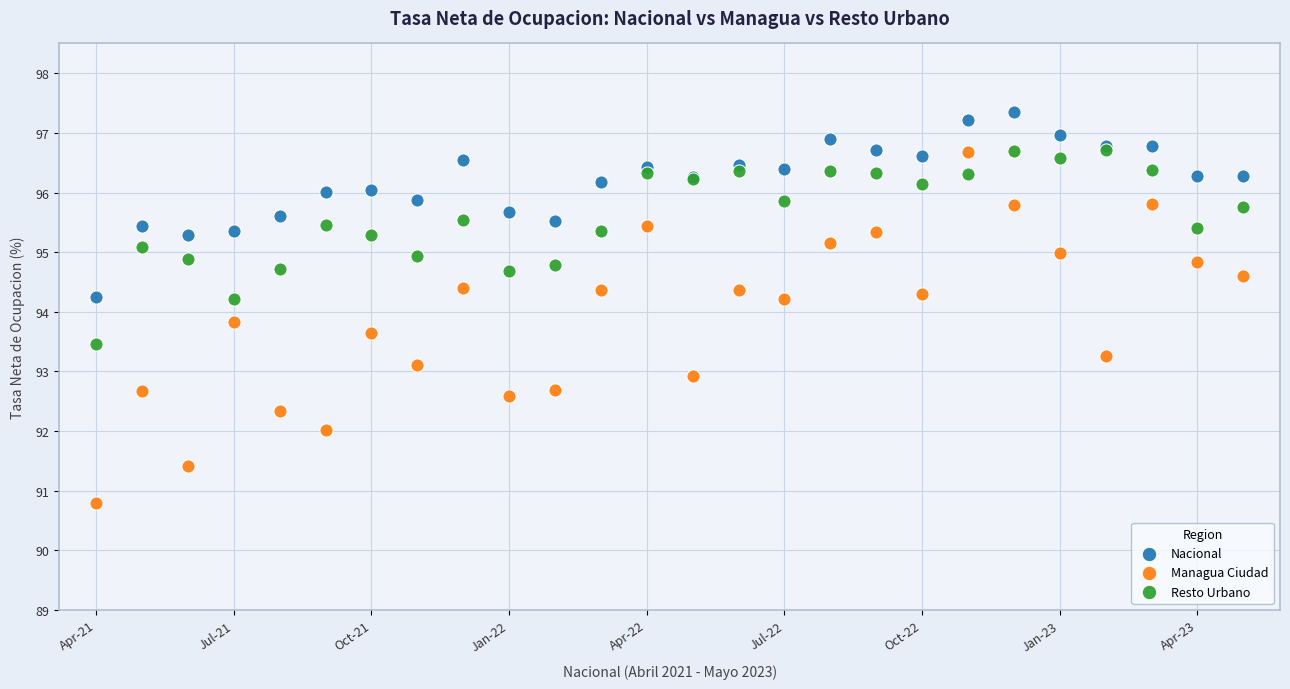

What are all the series names shown in the legend?

Nacional, Managua Ciudad, Resto Urbano